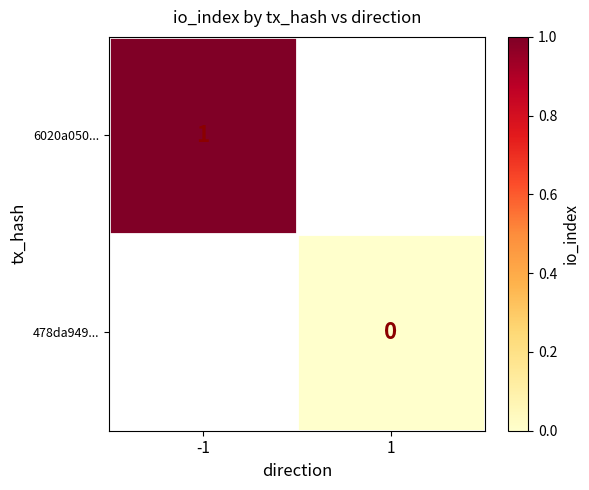

At which label does 6020a050... reach its peak?

-1